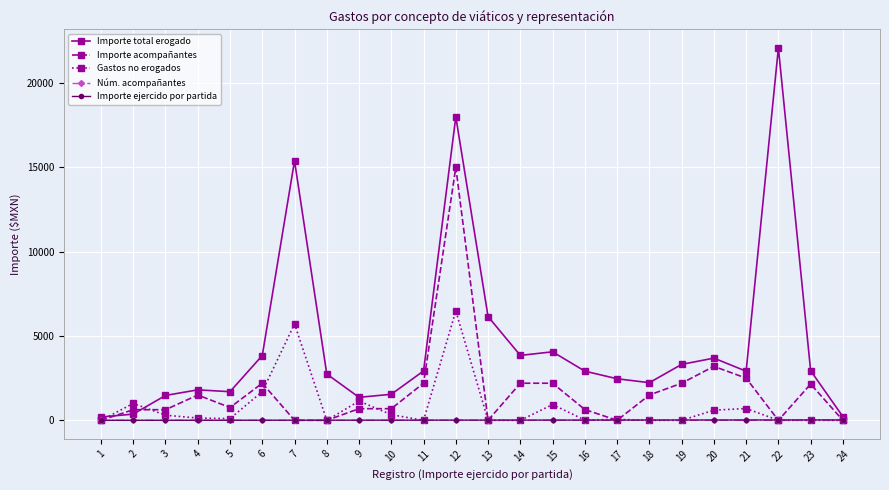

Between 3 and 14, which series saw the biggest shift?

Importe total erogado